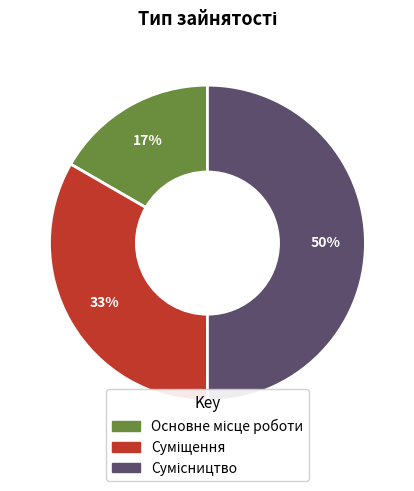

To the nearest percent, what is the average slice percentage?

33%